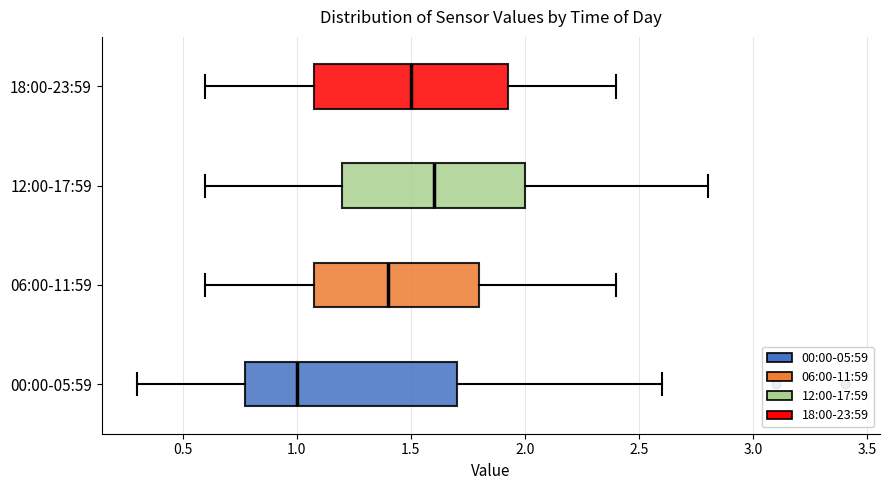

Reading bottom to top, transcribe this box plot: for each box, give where its median line is, the range the box spans, and where its two whiskers end, as read against the x-axis. The values are not printed on the chart, so give them approximately, as read against the axis.

00:00-05:59: median 1.00, box 0.80 to 1.70, whiskers 0.30 to 2.60
06:00-11:59: median 1.40, box 1.10 to 1.80, whiskers 0.60 to 2.40
12:00-17:59: median 1.60, box 1.20 to 2.00, whiskers 0.60 to 2.80
18:00-23:59: median 1.50, box 1.10 to 1.95, whiskers 0.60 to 2.40